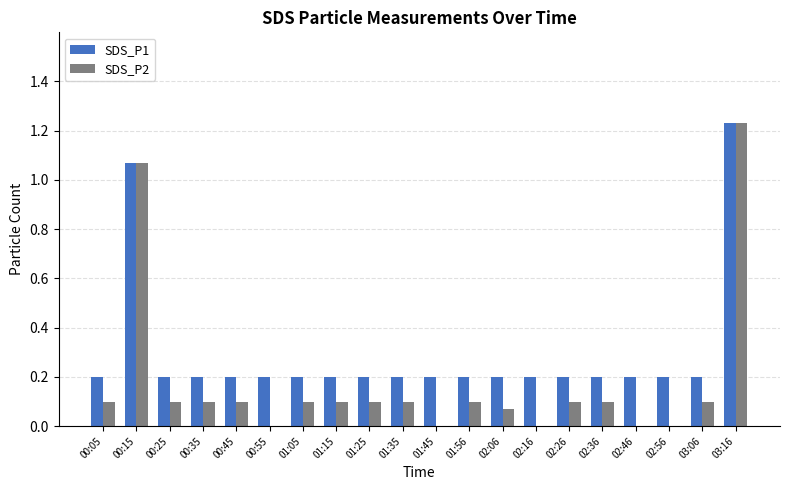

What is the sum of all SDS_P2 values?

3.6